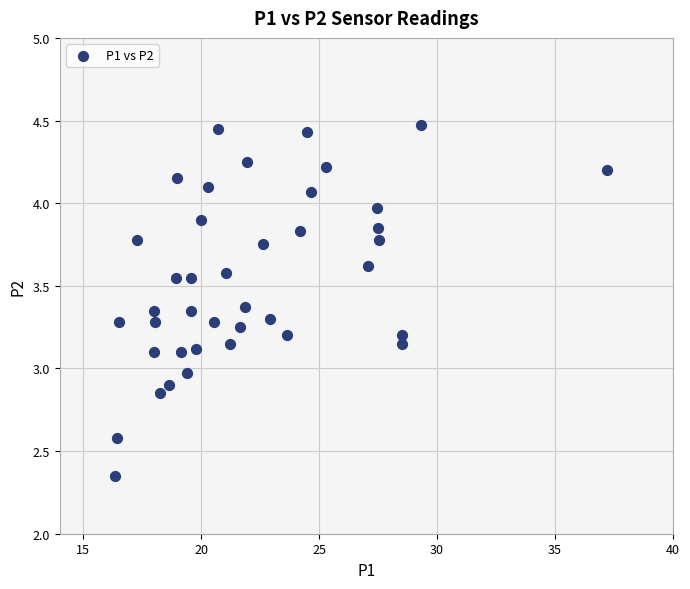

What is the range of X values (max minus min)?

20.9